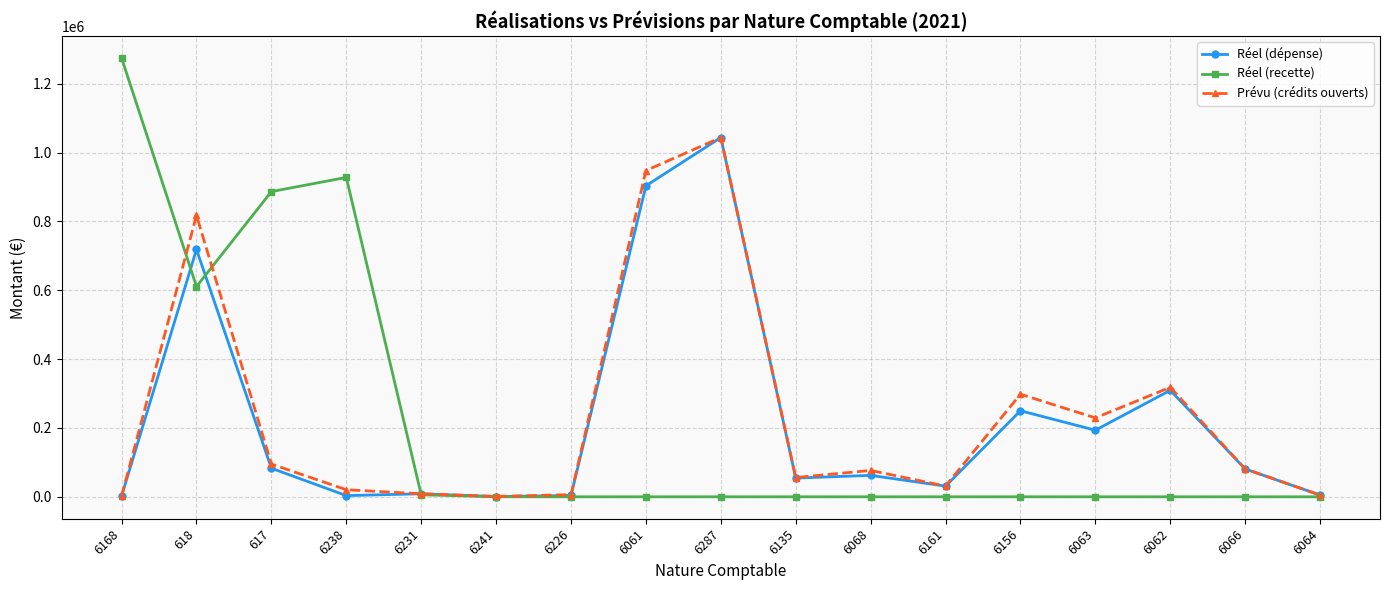

What is the total value across all series at 6135?

110347.9